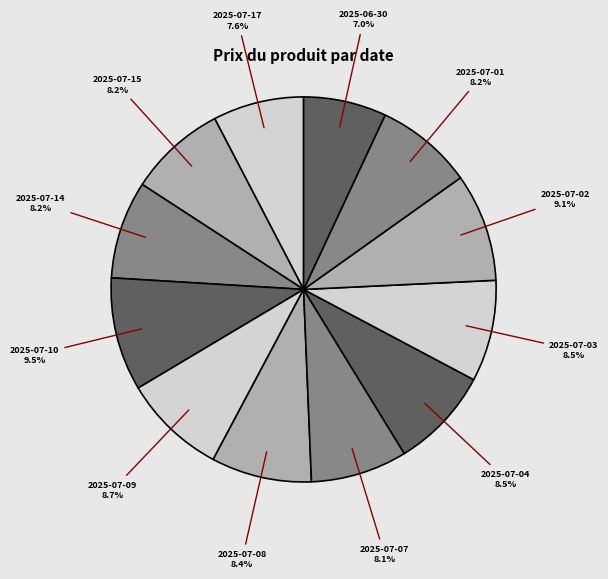

Which category has the smallest portion of the pie?

2025-06-30